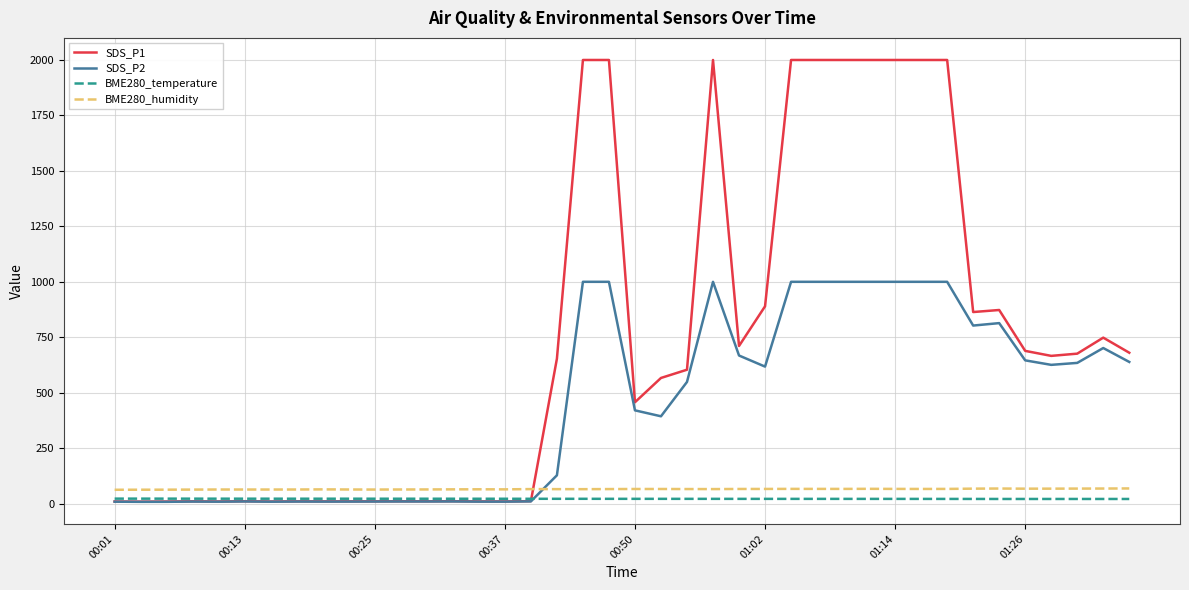

What is the greatest value displayed?

1999.9